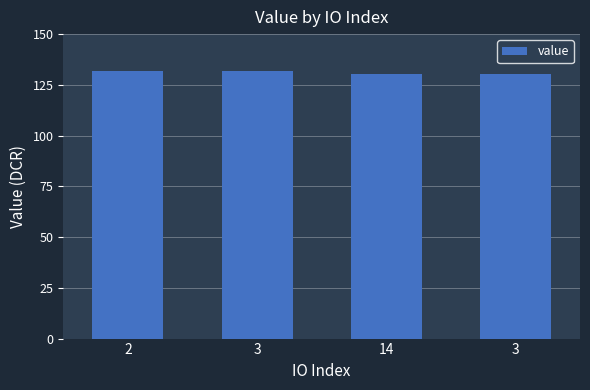

How many distinct data groups are displayed?

1